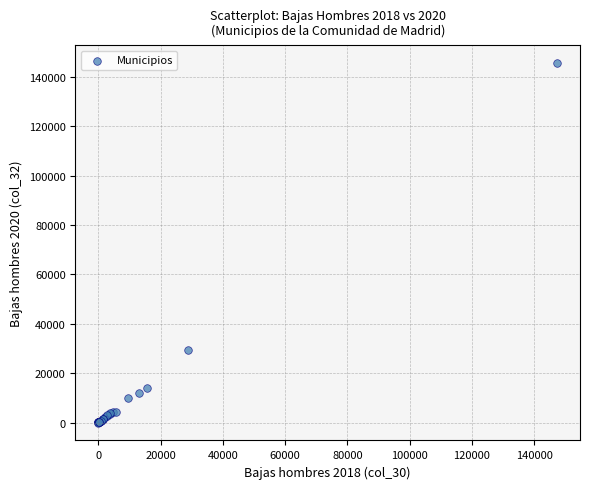

What Y value in the scatter plot is closest to 72749?

29517